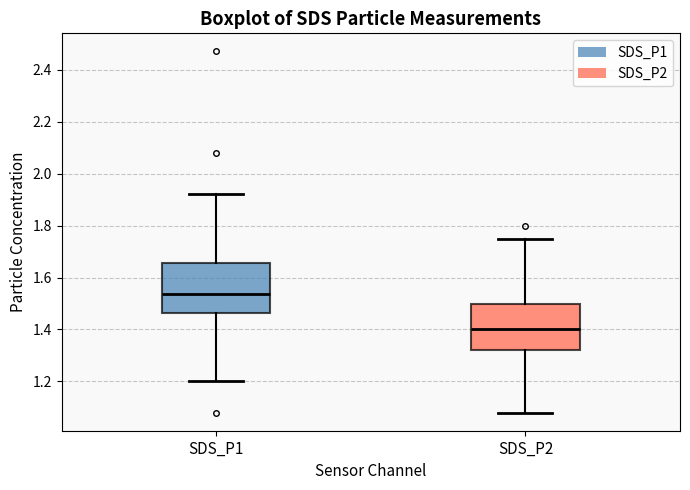

Which box has the lowest median line?

SDS_P2